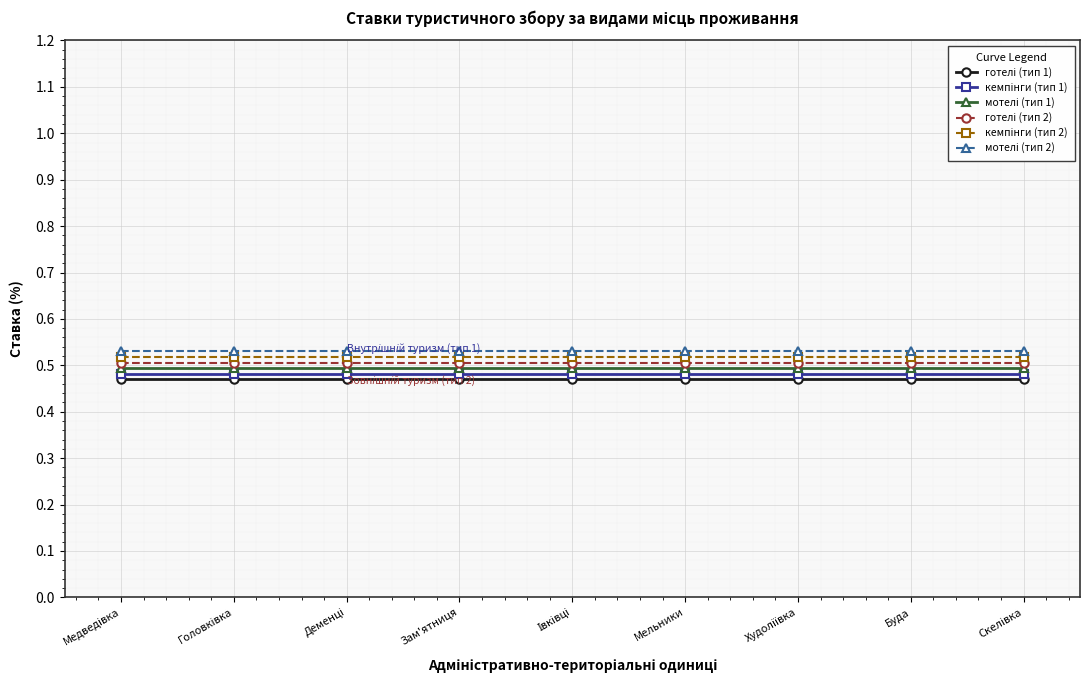

At how many categories does at least one series exceed 0?

9